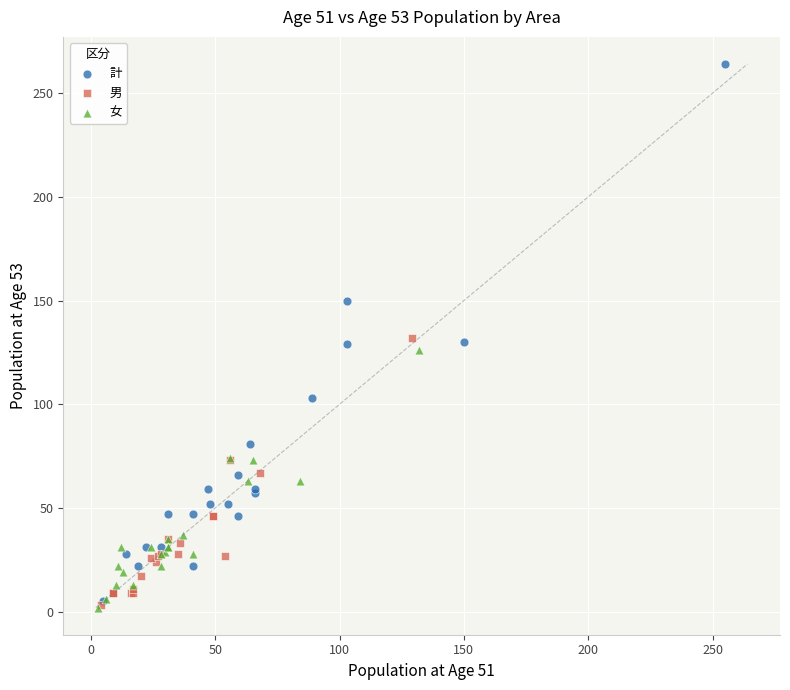

Which series has the largest Y range (max minus min)?

計